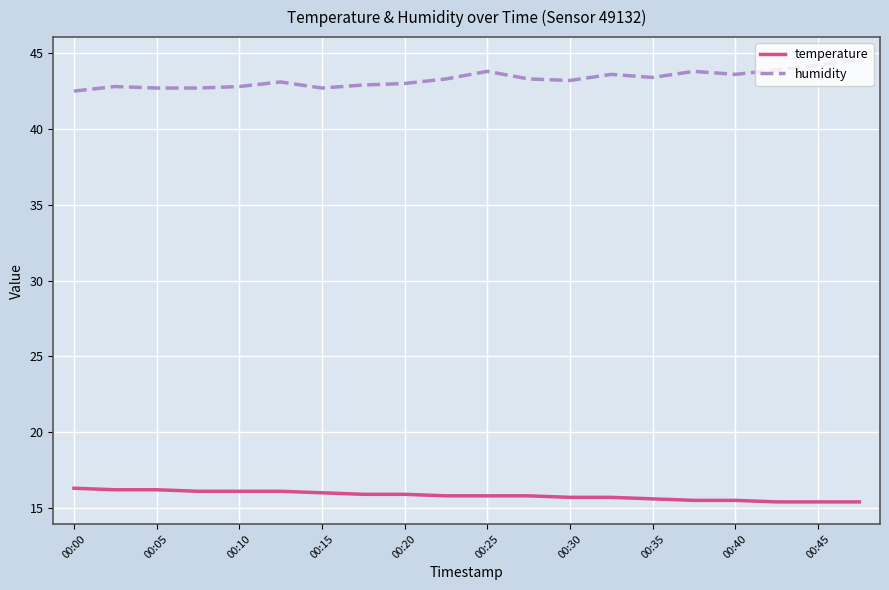

True or false: temperature and humidity intersect in this chart.

False